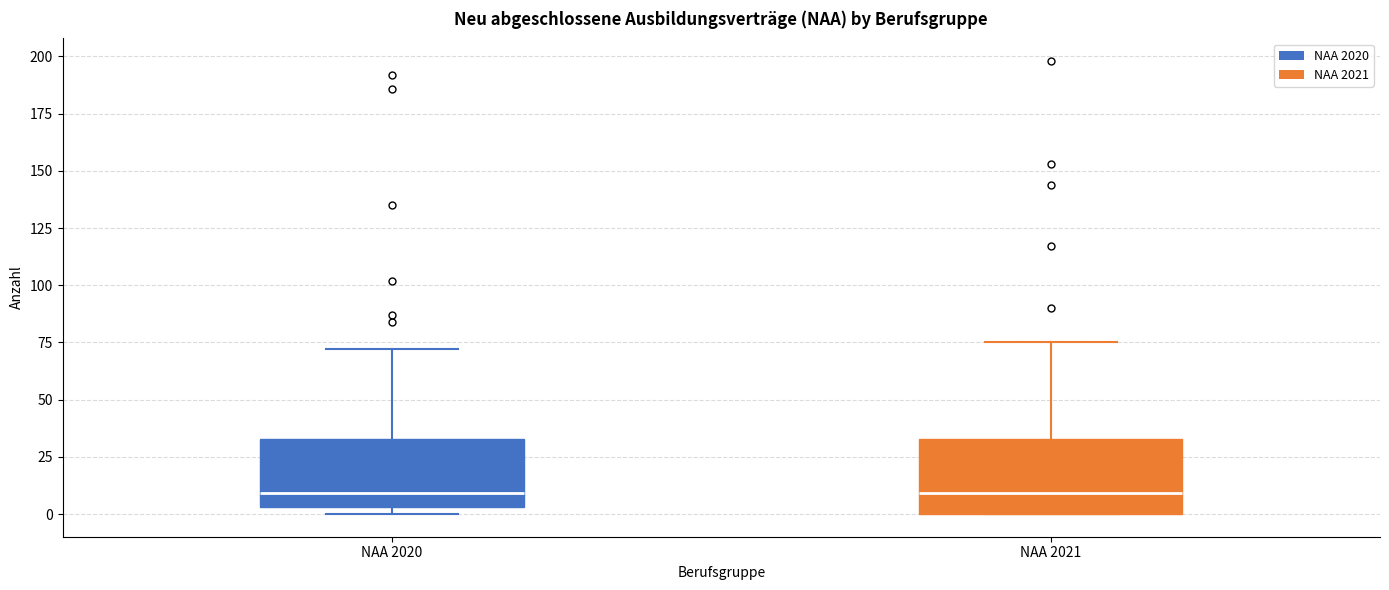

Where does the upper whisker of the box for NAA 2020 end on the y-axis? The values are not printed on the chart, so give them approximately, as read against the axis.

70